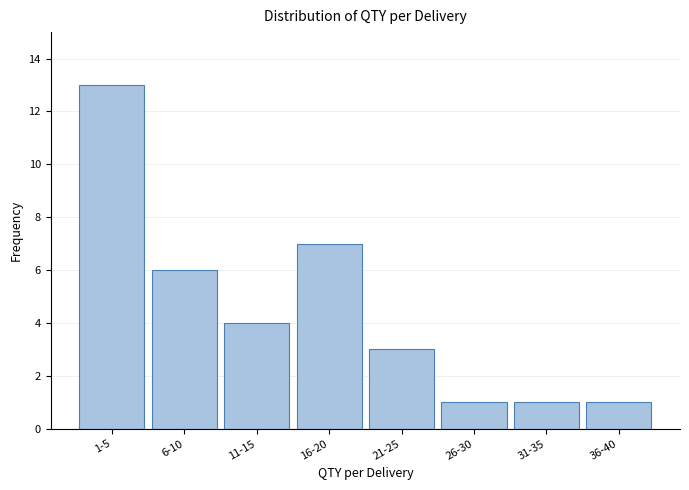

Reading right to left, extract all data points from this chart.

1	1	1	3	7	4	6	13